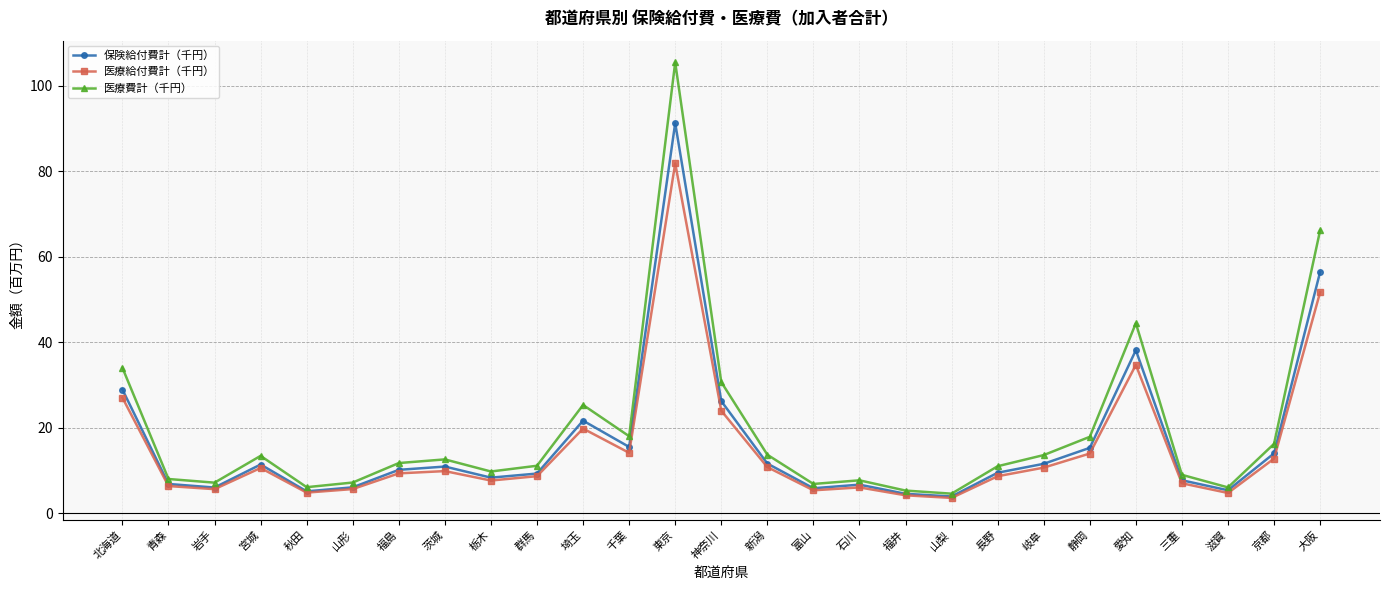

What is the value of the 医療費計（千円） point at the 14th from the left?

30.7